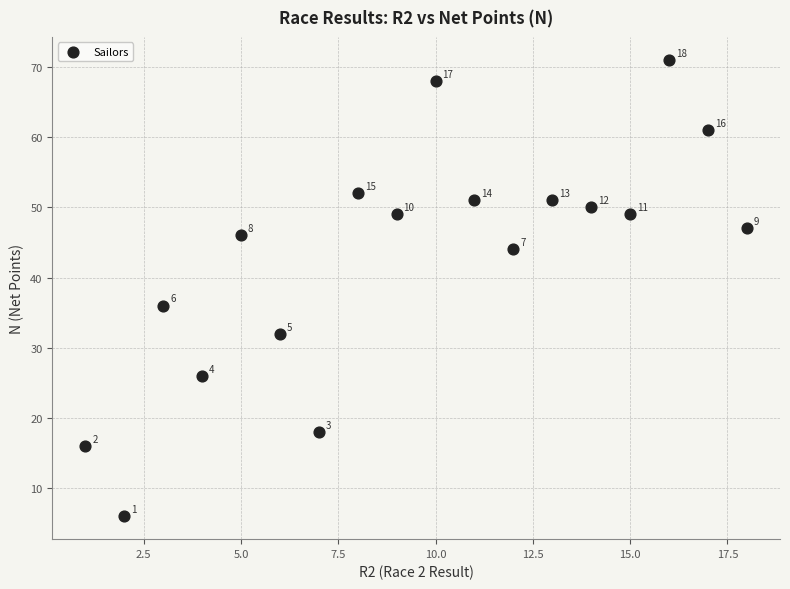

What Y value in the scatter plot is closest to 38?

36